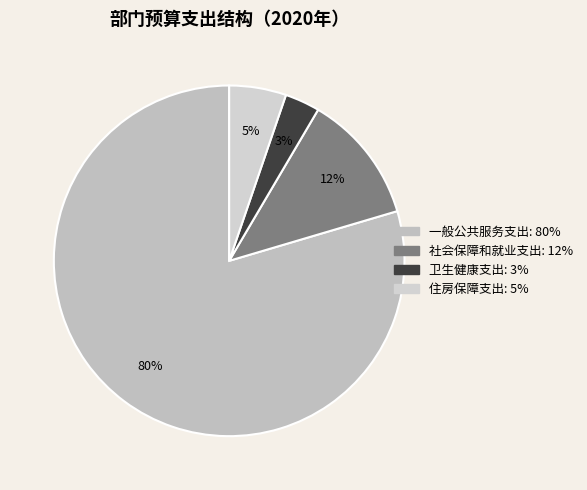

How many slices are in this pie chart?

4